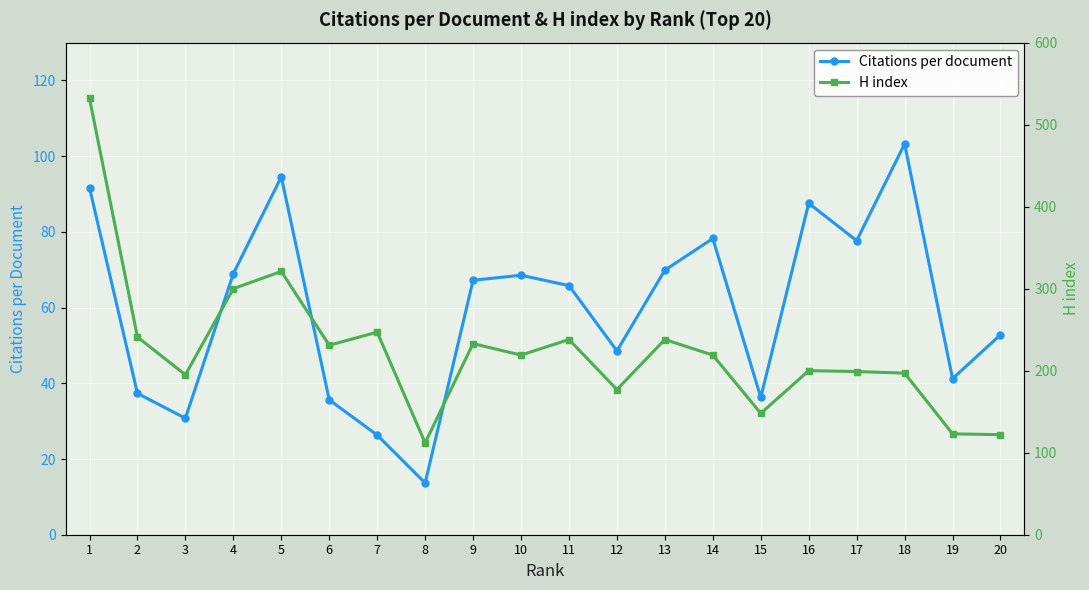

List the series in order of their overall mean, highest first.

H index, Citations per document